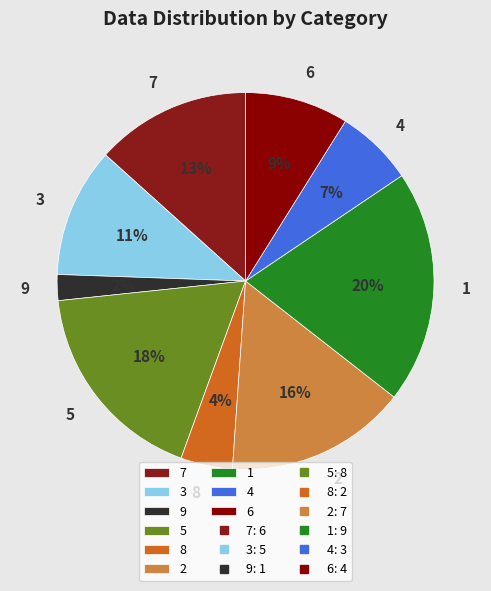

Which category has the biggest portion of the pie?

1